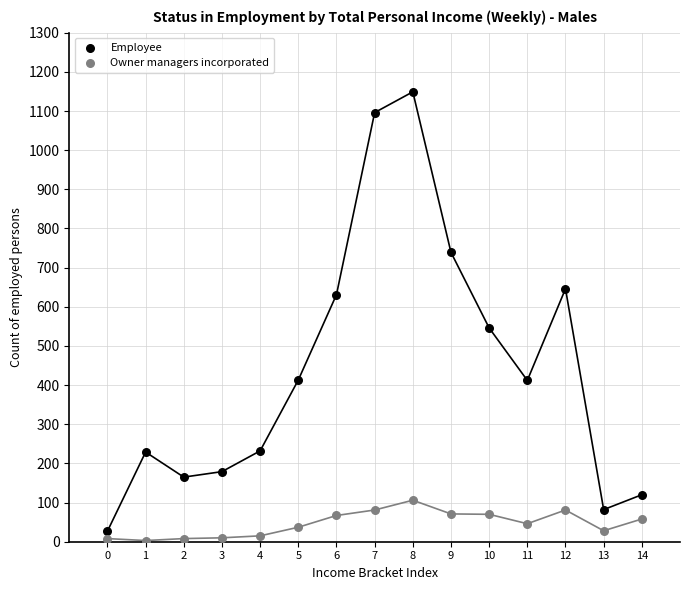

Across all series, what Y value is closest to 576?

546